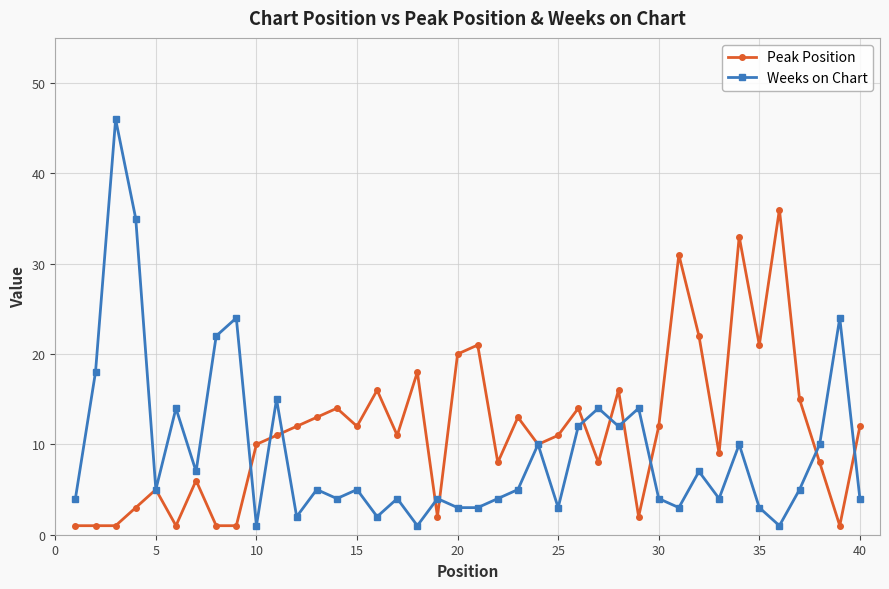

Which series has the largest total across all categories?

Peak Position